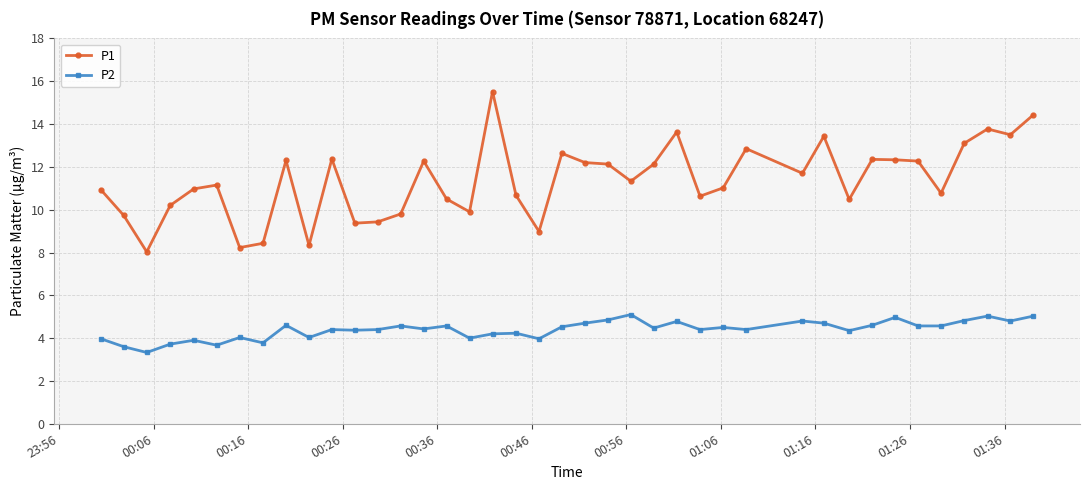

What is the value of the P2 point at the 9th from the left?

4.6